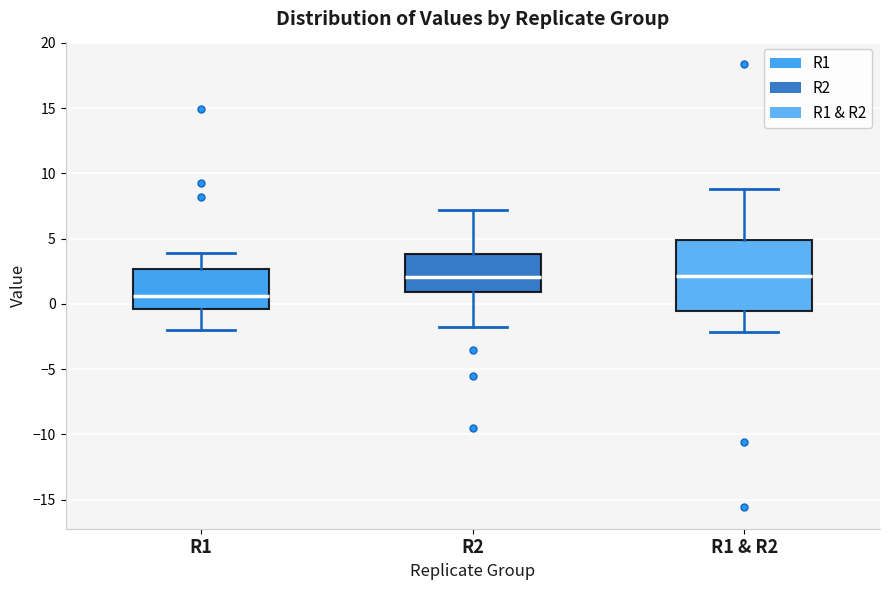

Where does the upper whisker of the box for R1 & R2 end on the y-axis? The values are not printed on the chart, so give them approximately, as read against the axis.

9.0